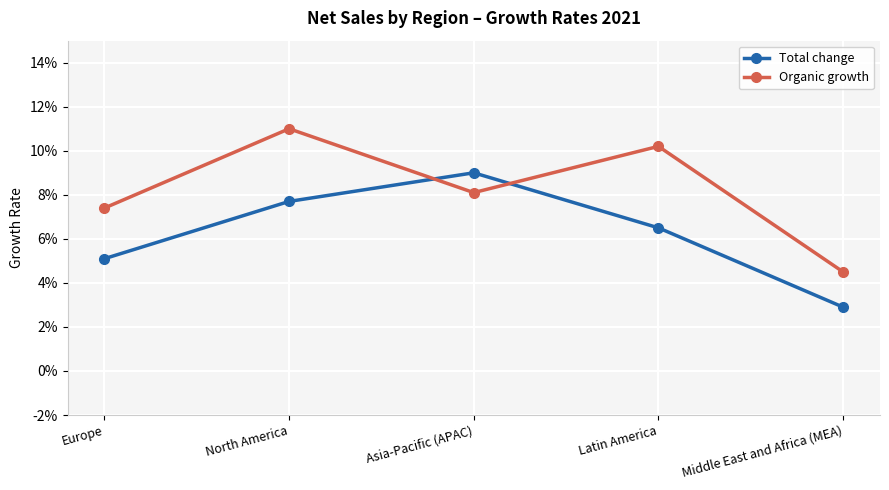

What is the sum of all Organic growth values?

0.4